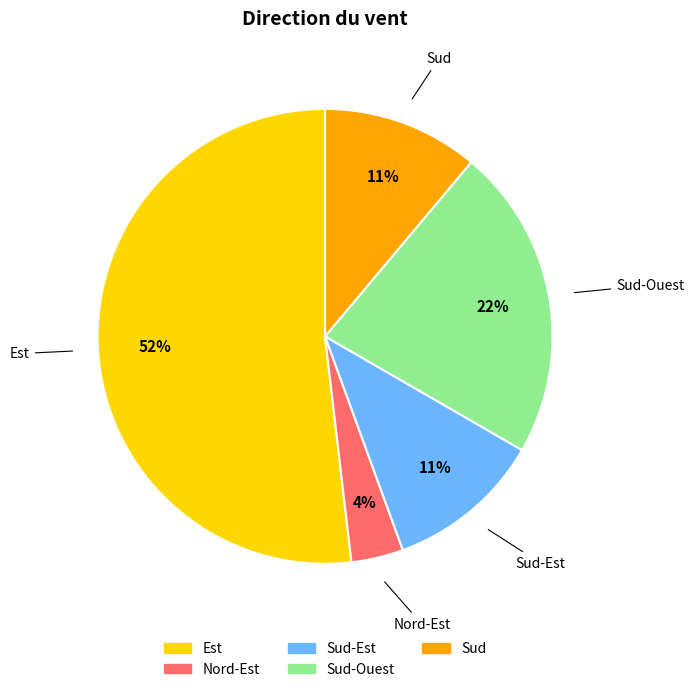

To the nearest percent, what is the difference between the Sud-Est and Est slice percentages?

41%